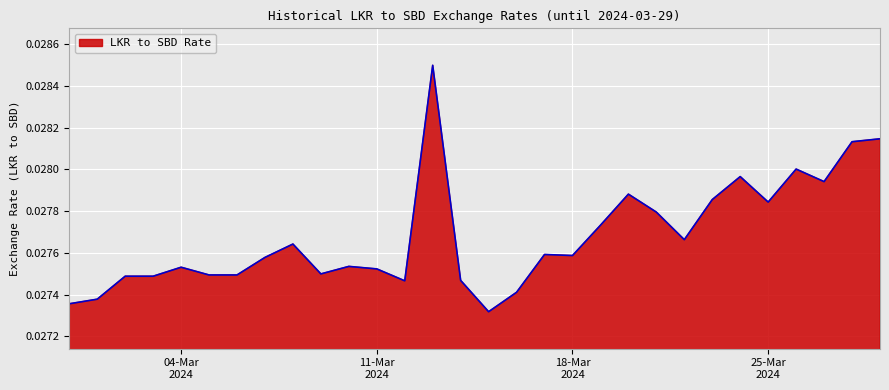

How many lines are shown in the chart?

1